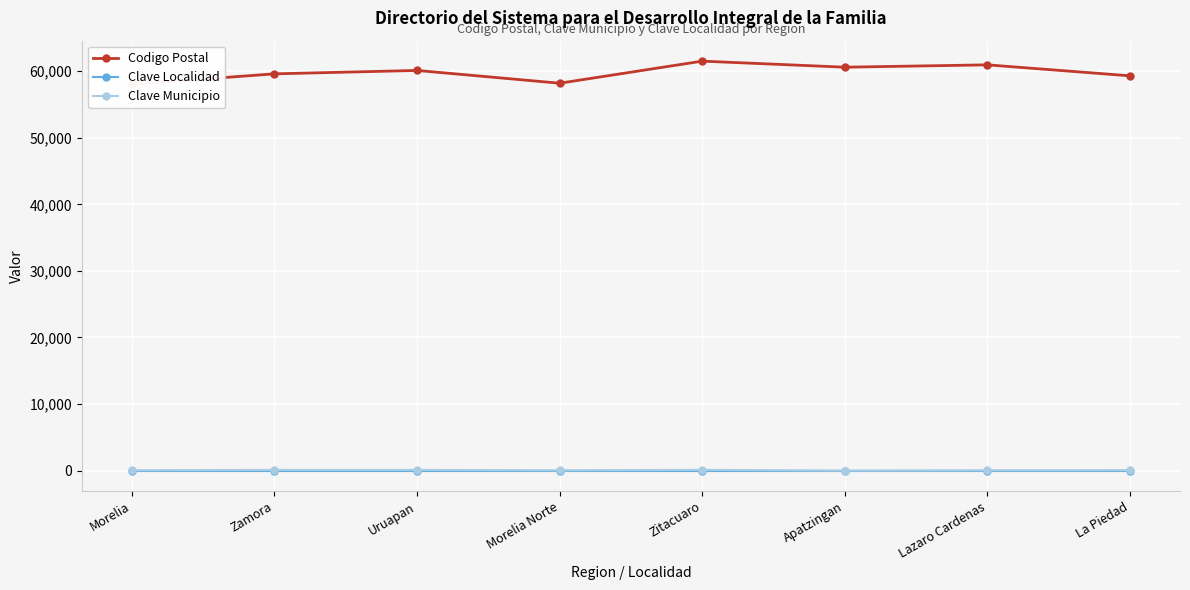

Which series changed the most between Morelia and Uruapan?

Codigo Postal